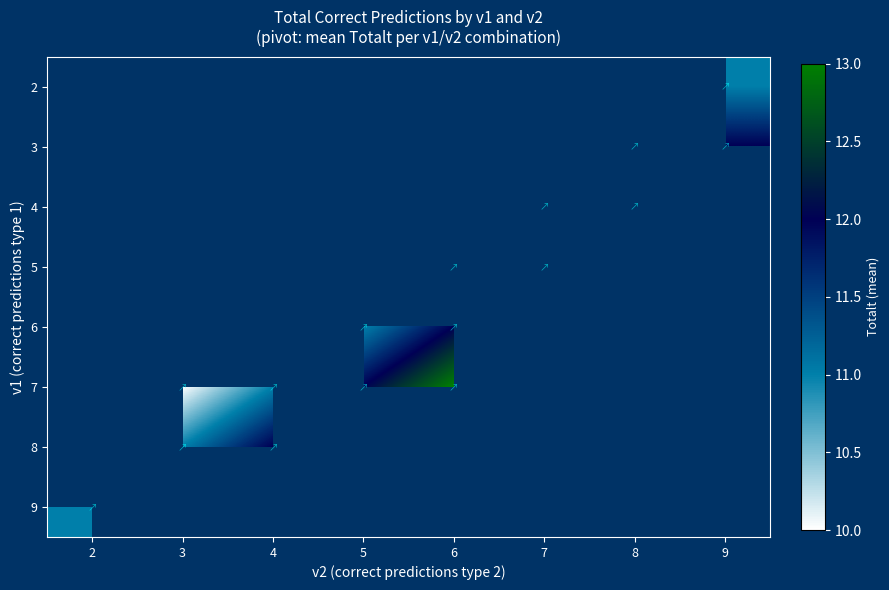

How many distinct data groups are displayed?

8